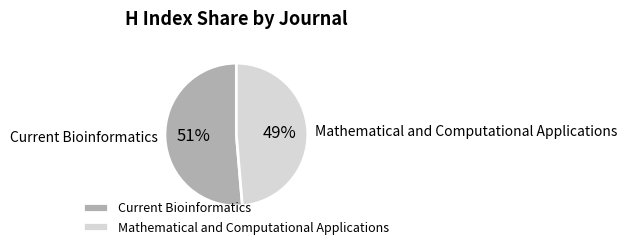

Which has a higher value, Mathematical and Computational Applications or Current Bioinformatics?

Current Bioinformatics